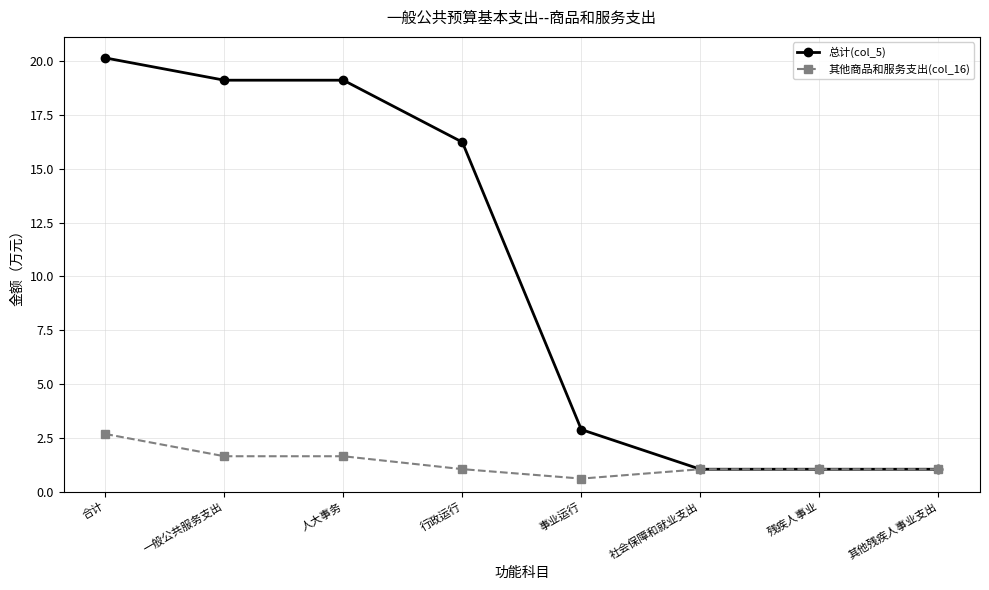

Reading left to right, list all the values displayed in this chart.

总计(col_5): 20.2	19.1	19.1	16.2	2.9	1.0	1.0	1.0
其他商品和服务支出(col_16): 2.7	1.6	1.6	1.0	0.6	1.0	1.0	1.0